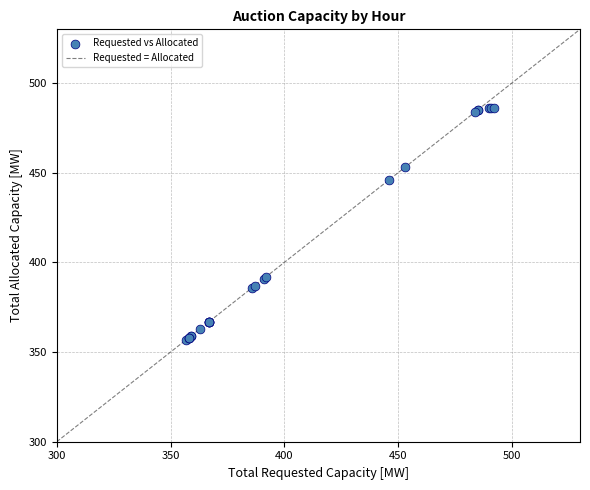

What Y value in the scatter plot is closest to 421?

446